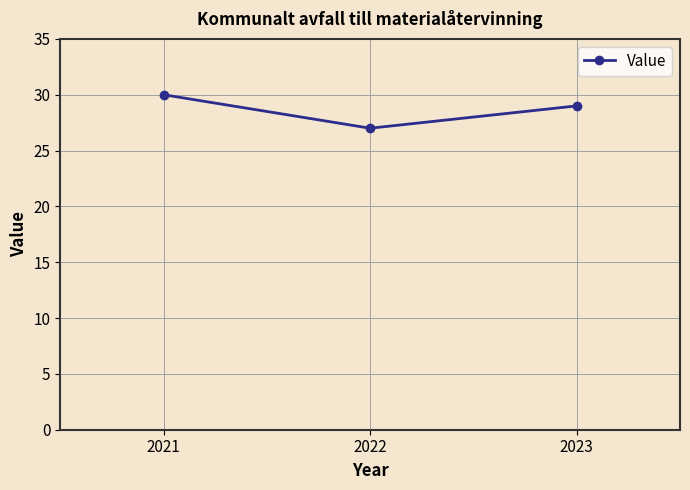

What is the smallest value displayed?

27